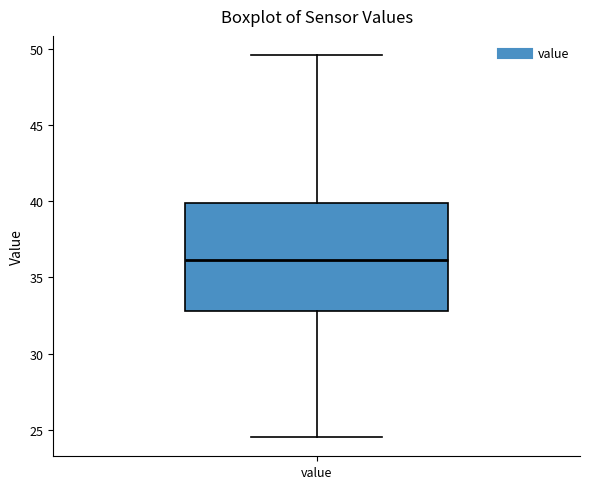

Read this box plot against the y-axis: the position of the median line, the range covered by the box, and the ends of both whiskers. The values are not printed on the chart, so give them approximately, as read against the axis.

median 36.0, box 33.0 to 40.0, whiskers 24.5 to 49.5